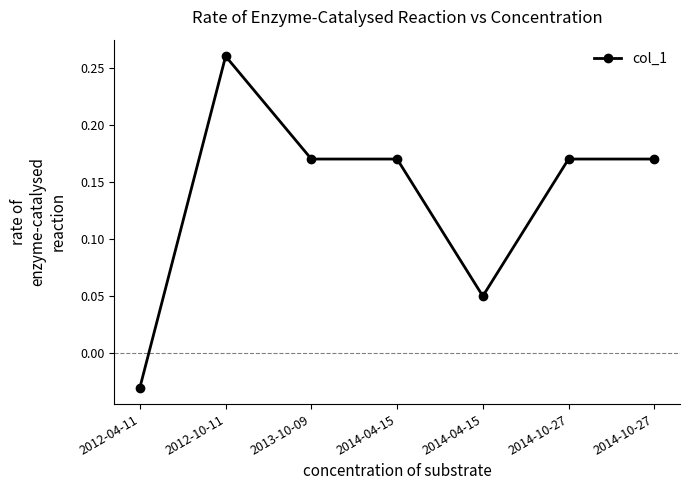

How many values are below zero?

1